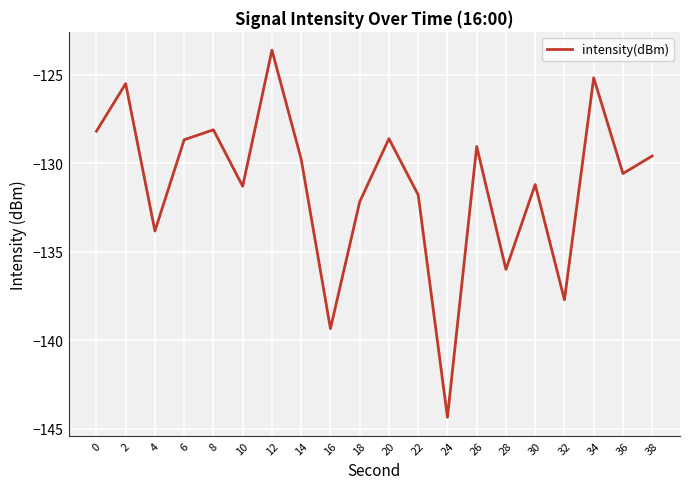

The value at 38 is -129.6. True or false?

True